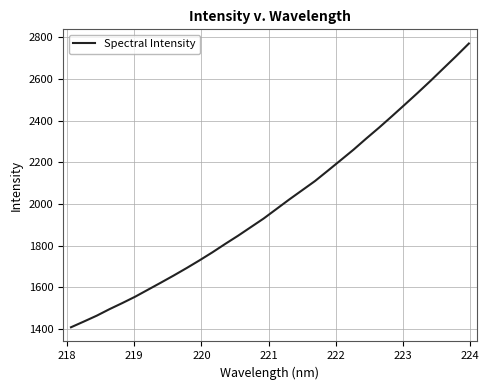

What is the minimum value shown in the chart?

1408.0